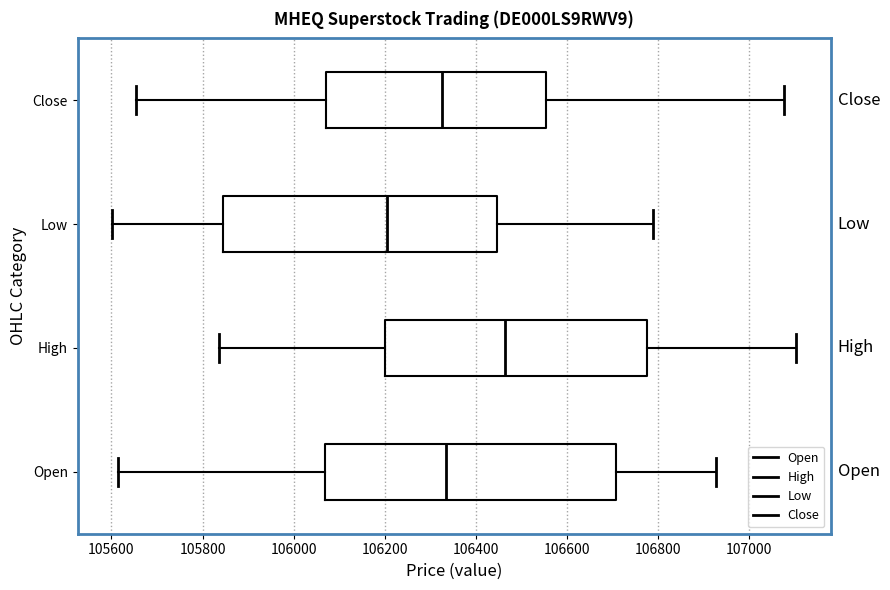

Which box has the furthest to the right median line?

High